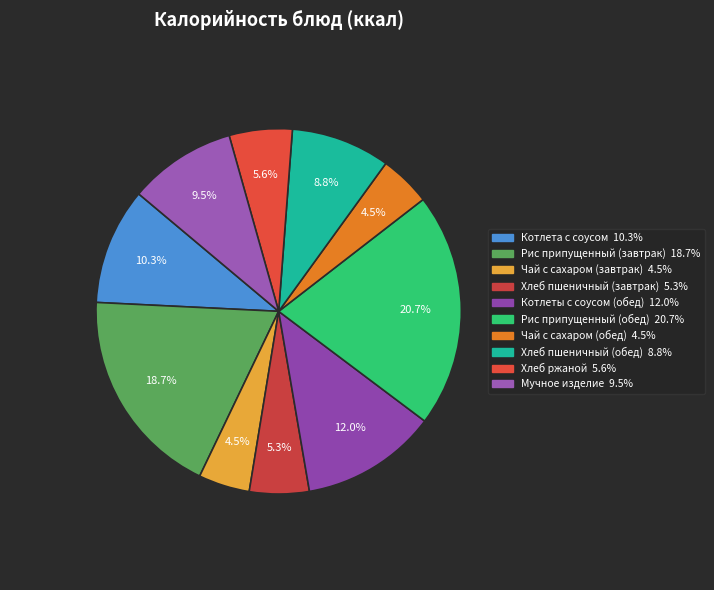

Rank the categories by value from highest to lowest.

Рис припущенный (обед), Рис припущенный (завтрак), Котлеты с соусом (обед), Котлета с соусом, Мучное изделие, Хлеб пшеничный (обед), Хлеб ржаной, Хлеб пшеничный (завтрак), Чай с сахаром (завтрак), Чай с сахаром (обед)